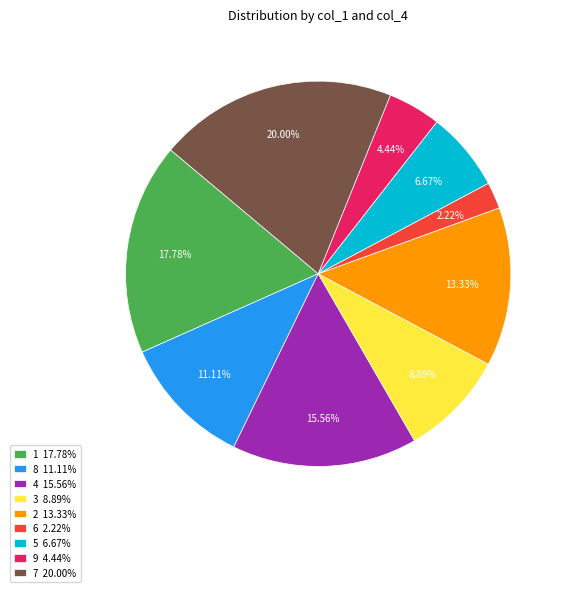

Rank the categories by value from highest to lowest.

7, 1, 4, 2, 8, 3, 5, 9, 6